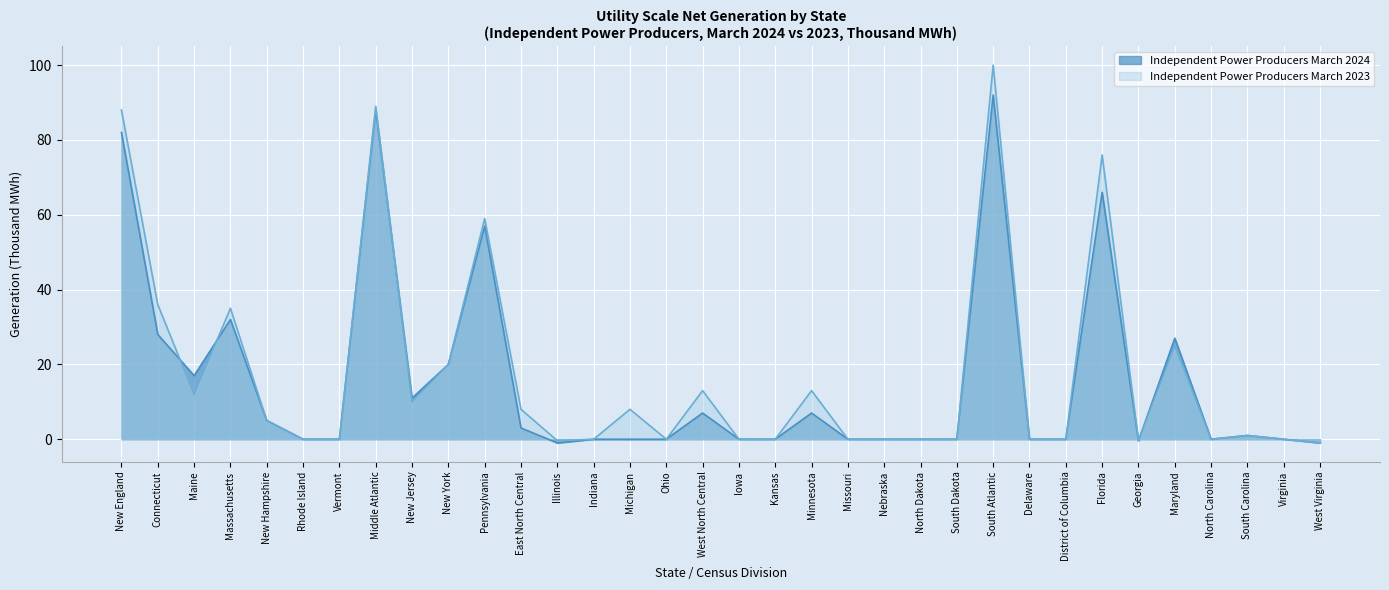

What are all the series names shown in the legend?

Independent Power Producers March 2024, Independent Power Producers March 2023